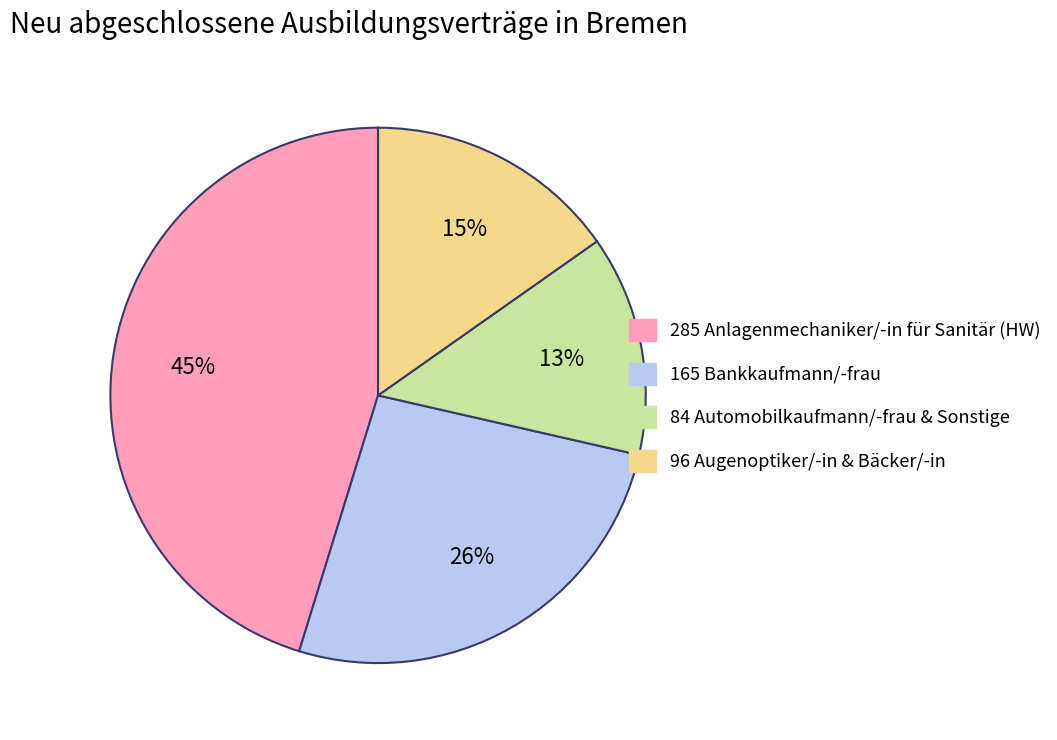

To the nearest percent, what is the average slice percentage?

25%